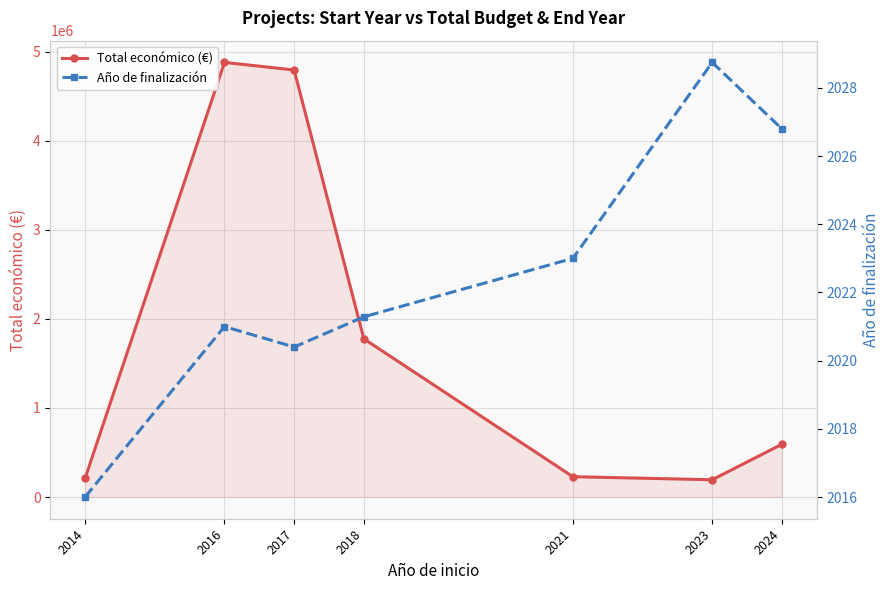

Rank the series by their average value, from lowest to highest.

Año de finalización, Total económico (€)